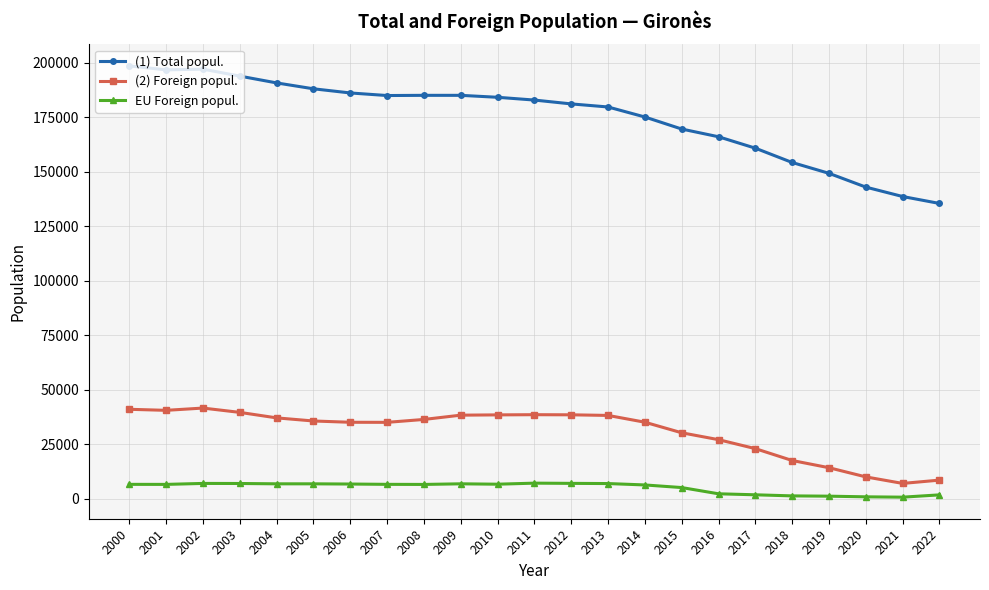

What are all the series names shown in the legend?

(1) Total popul., (2) Foreign popul., EU Foreign popul.